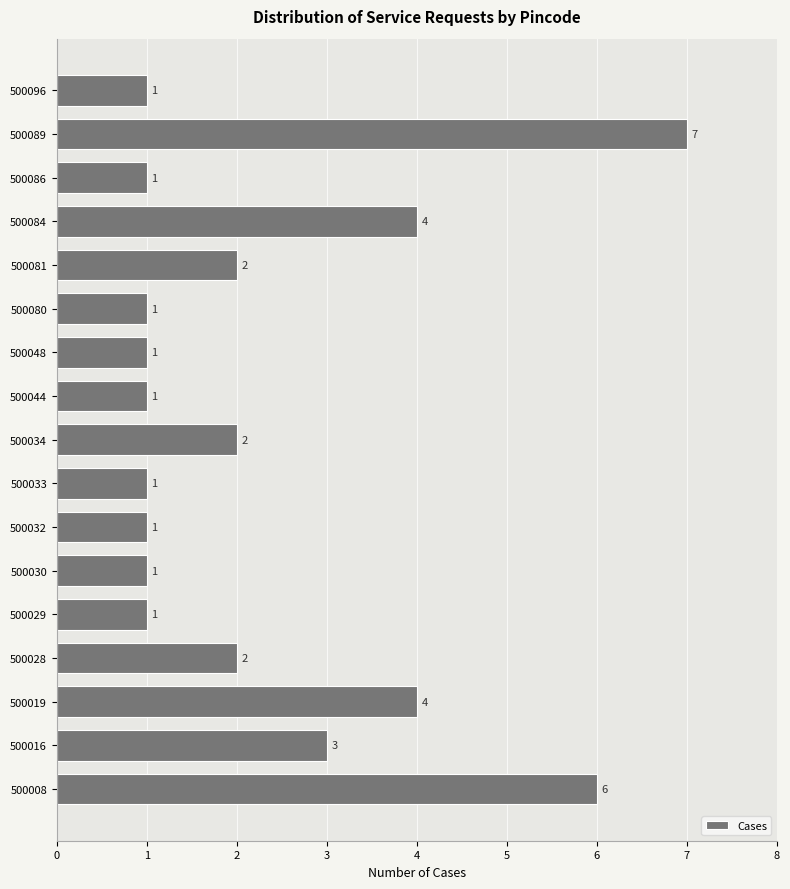

Reading top to bottom, transcribe all the data shown in this chart.

500096=1	500089=7	500086=1	500084=4	500081=2	500080=1	500048=1	500044=1	500034=2	500033=1	500032=1	500030=1	500029=1	500028=2	500019=4	500016=3	500008=6